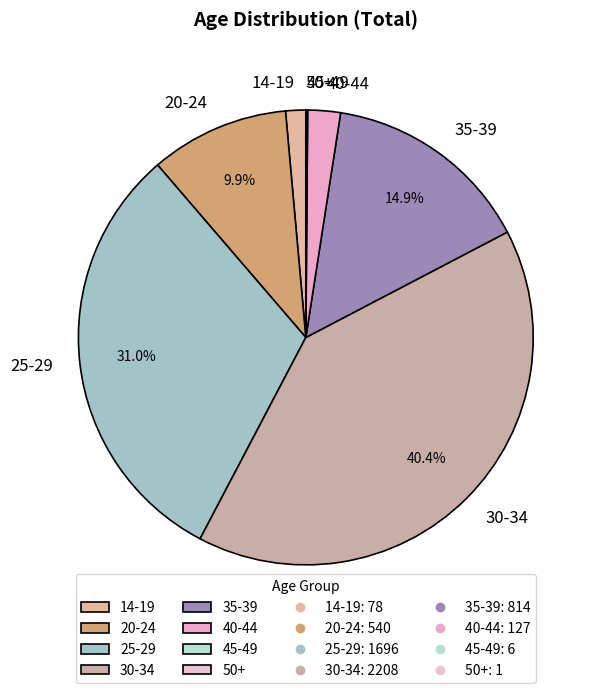

Which slice is the largest?

30-34